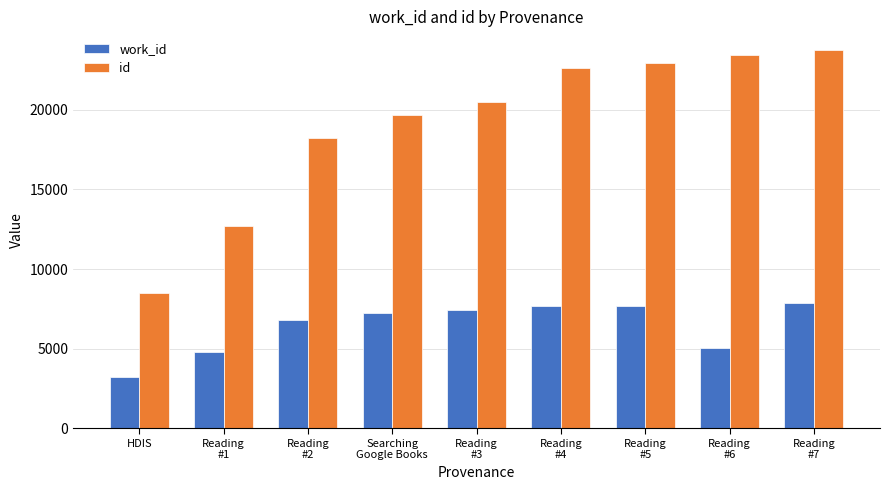

True or false: id has a value of 6031 at Reading
#1.

False